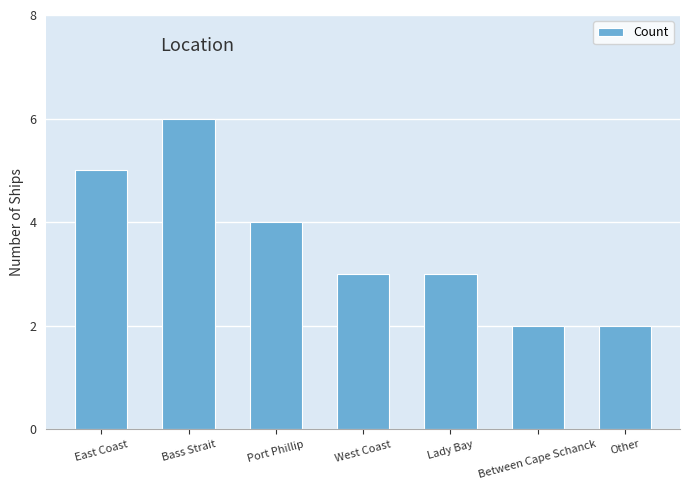

How many values are between 2 and 5?

6